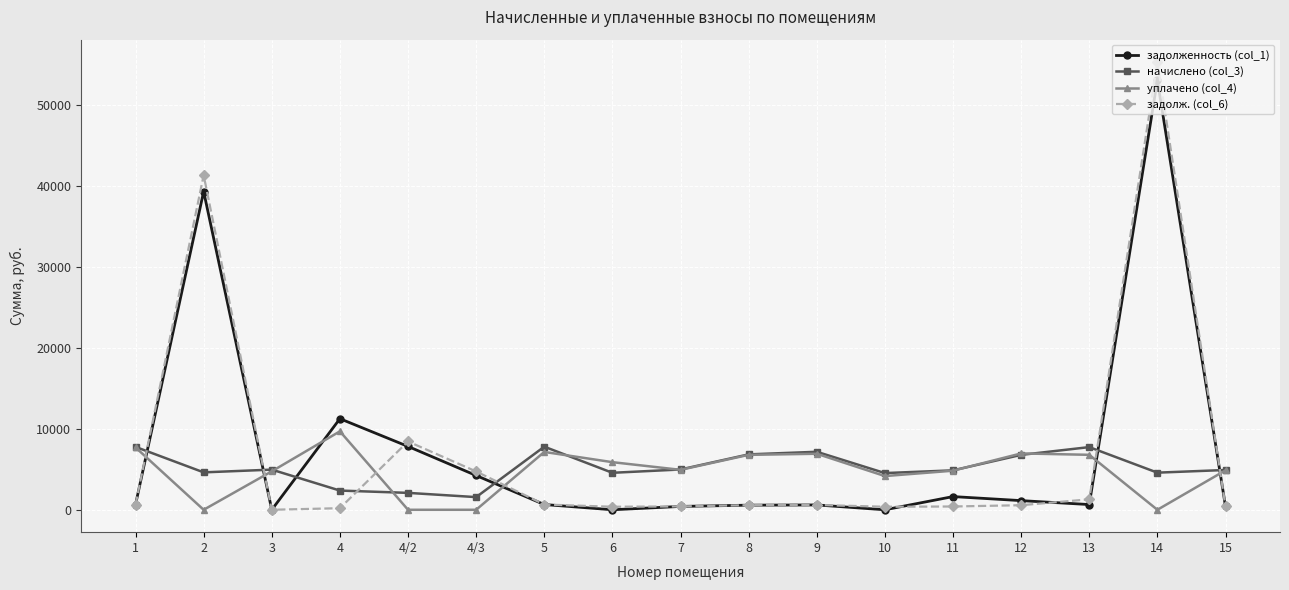

Is this an area chart (filled region under the line)?

No